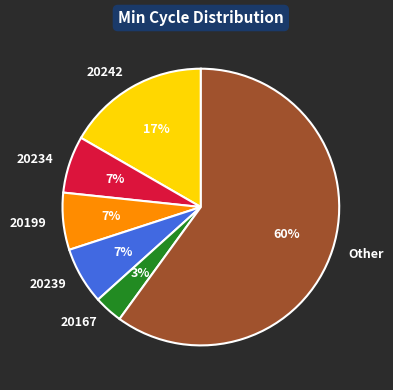

True or false: Other accounts for 60% of the total.

True